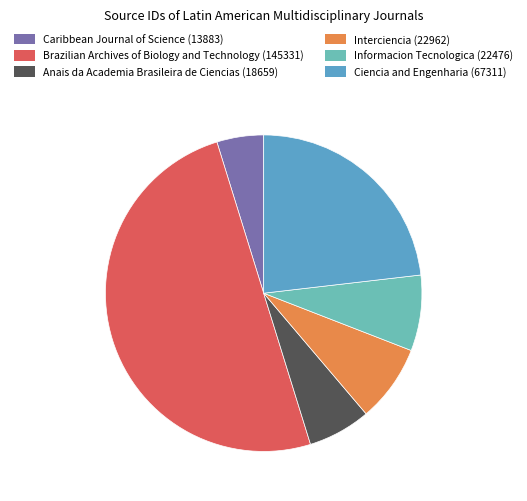

What percentage is the Informacion Tecnologica slice, to the nearest percent?

8%